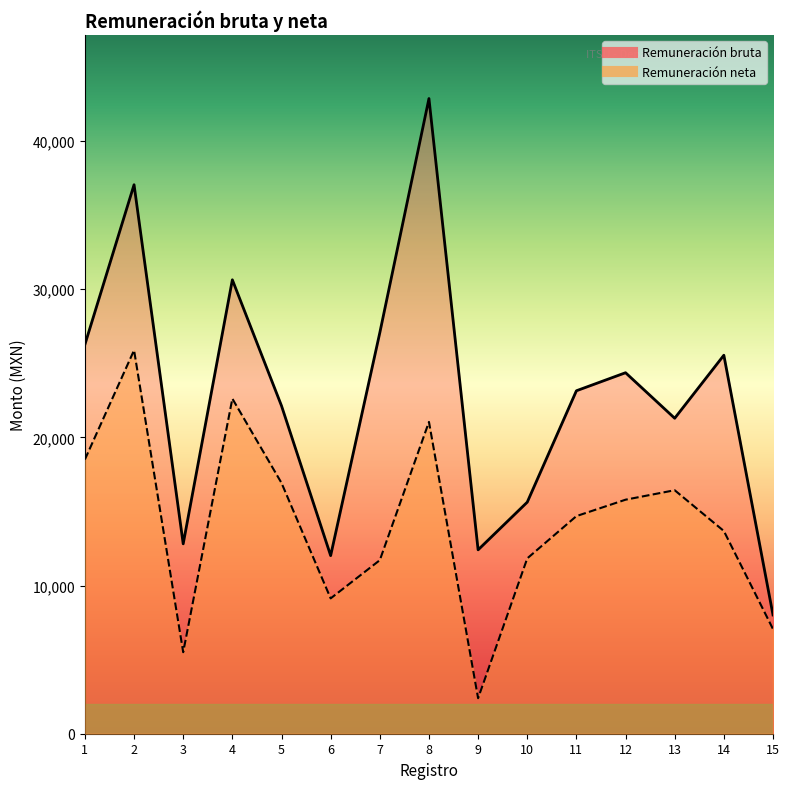

Reading right to left, what are all the values shown in this chart?

Remuneración bruta: 8016.9	25548.4	21294.3	24367.8	23149.5	15630.3	12411.8	42874.7	27065.8	12021.3	22133.9	30639.4	12816.9	37056.4	26271.9
Remuneración neta: 7064.6	13683.9	16435.7	15797.0	14689.0	11834.9	2396.6	21047.9	11713.7	9134.6	16926.4	22619.1	5500.3	25885.9	18511.8